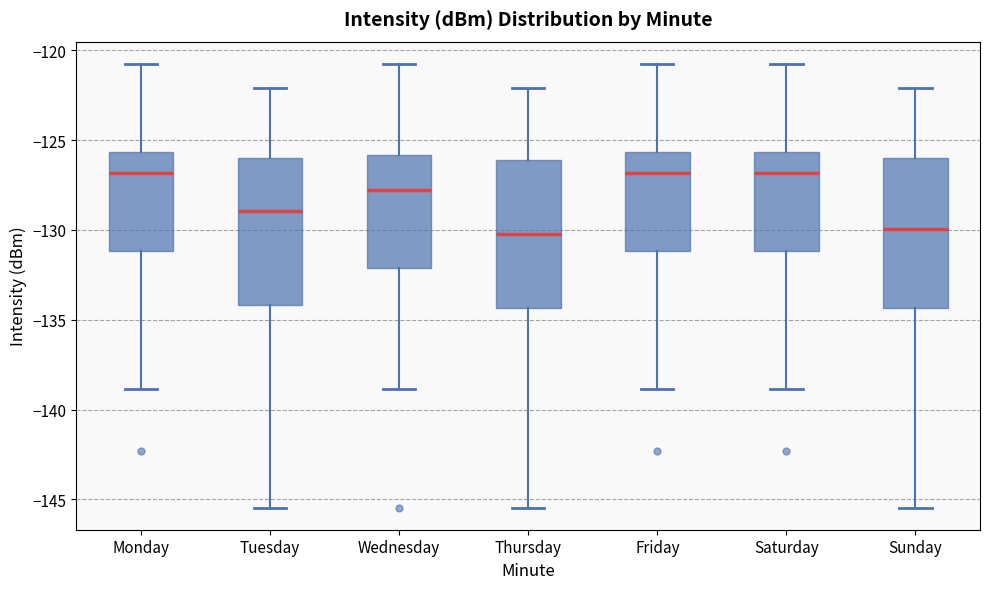

Reading left to right, transcribe this box plot: for each box, give where its median line is, the range the box spans, and where its two whiskers end, as read against the y-axis. The values are not printed on the chart, so give them approximately, as read against the axis.

Monday: median -127.0, box -131.0 to -125.5, whiskers -139.0 to -121.0
Tuesday: median -129.0, box -134.0 to -126.0, whiskers -145.5 to -122.0
Wednesday: median -128.0, box -132.0 to -126.0, whiskers -139.0 to -121.0
Thursday: median -130.0, box -134.5 to -126.0, whiskers -145.5 to -122.0
Friday: median -127.0, box -131.0 to -125.5, whiskers -139.0 to -121.0
Saturday: median -127.0, box -131.0 to -125.5, whiskers -139.0 to -121.0
Sunday: median -130.0, box -134.5 to -126.0, whiskers -145.5 to -122.0